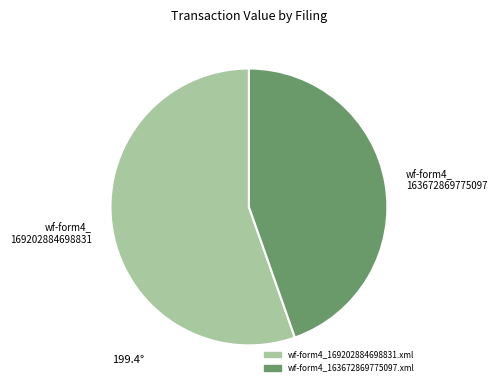

The wf-form4_ 163672869775097 slice represents 39% of the pie. True or false?

False